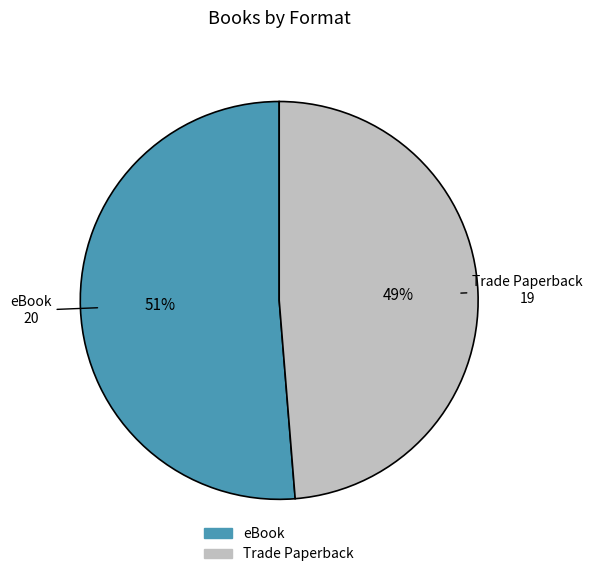

Between eBook and Trade Paperback, which is larger?

eBook